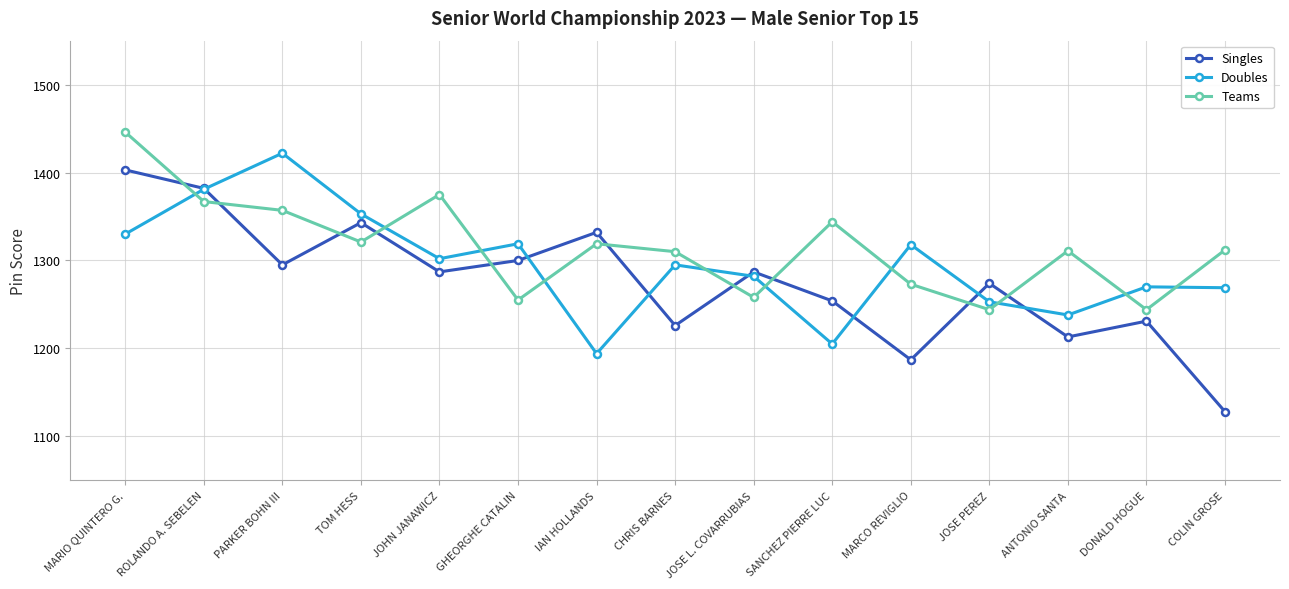

What position from the right is CHRIS BARNES?

8